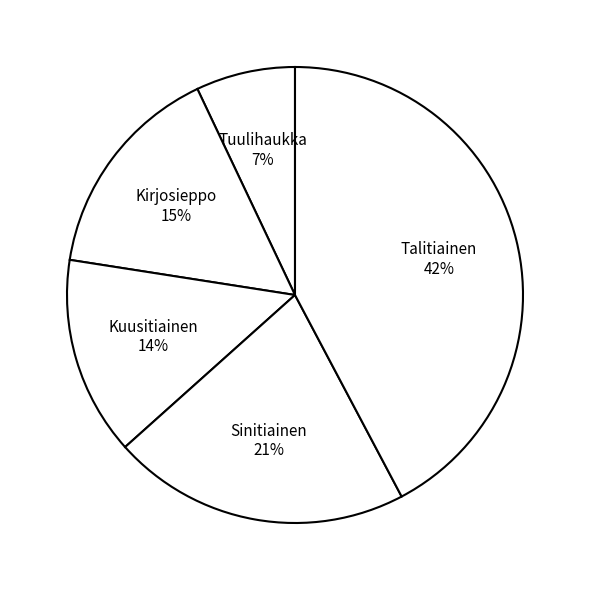

Is the sum of Sinitiainen and Talitiainen greater than half?

Yes